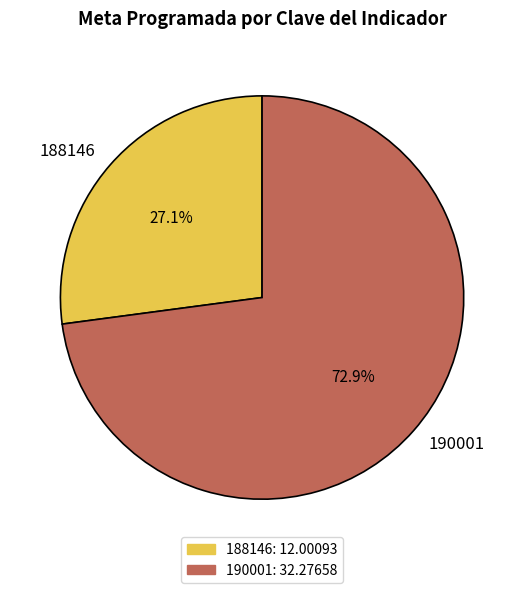

Count the number of slices in the pie.

2